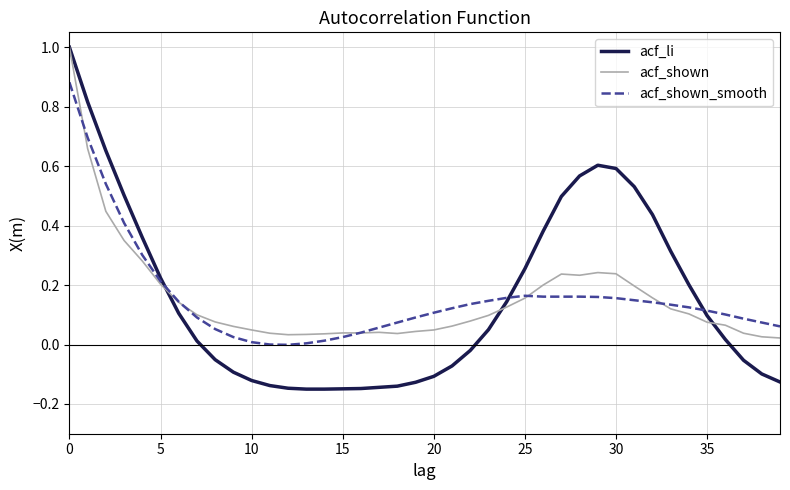

Which series ends up on top after the final intersection of acf_li and acf_shown_smooth?

acf_shown_smooth